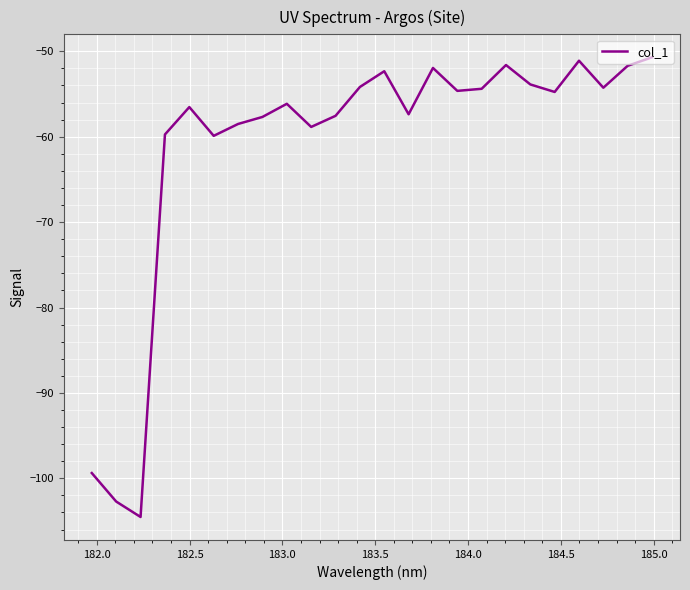

What is the maximum value shown in the chart?

-50.7